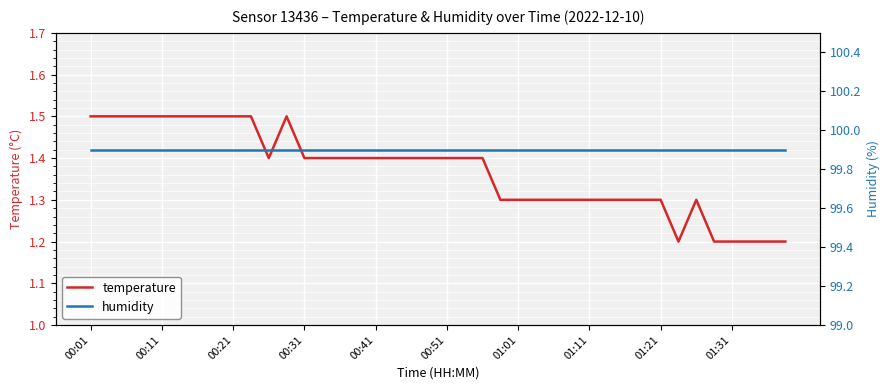

Where is the first local maximum for temperature?

11